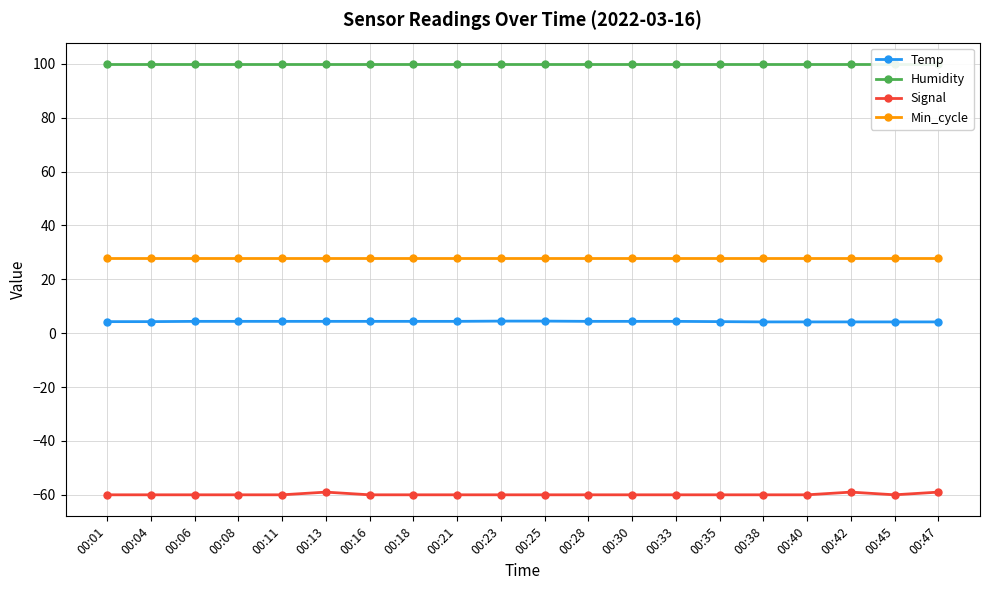

What is the sum of the Humidity values at 00:30 and 00:42?

199.8